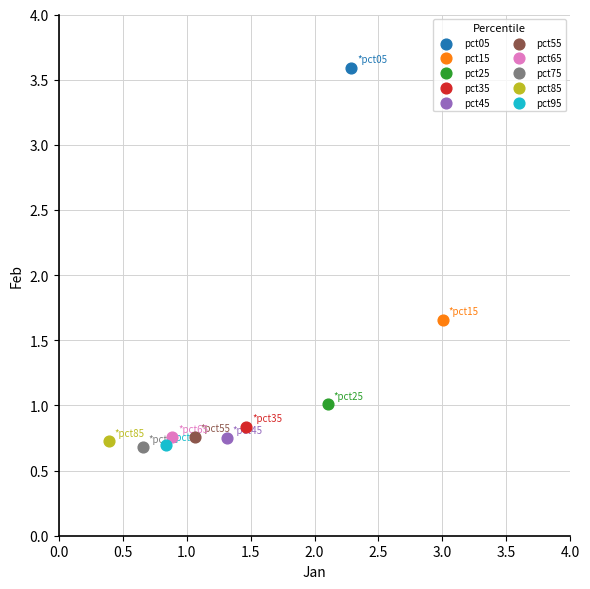

Which series contains the highest Y value?

pct05